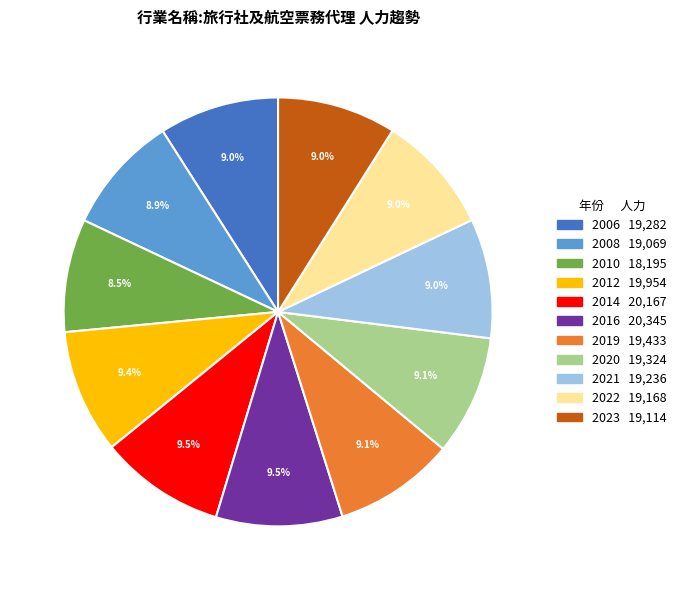

Combined, what portion of the pie is 2020 and 2008?

18.0%